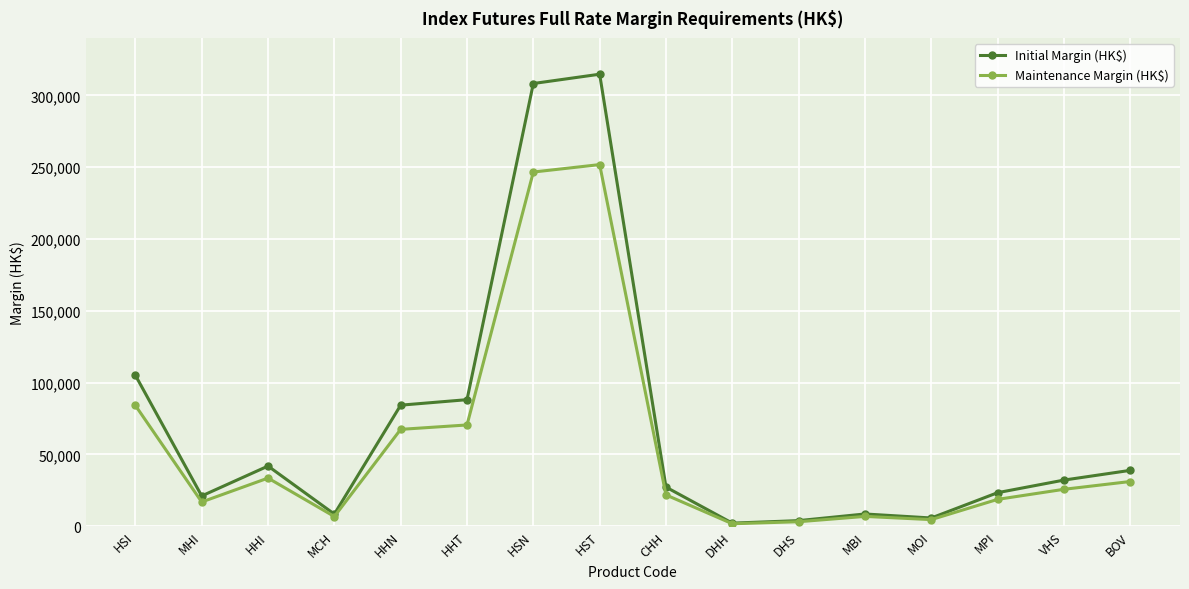

What is the label of the 12th point from the right?

HHN